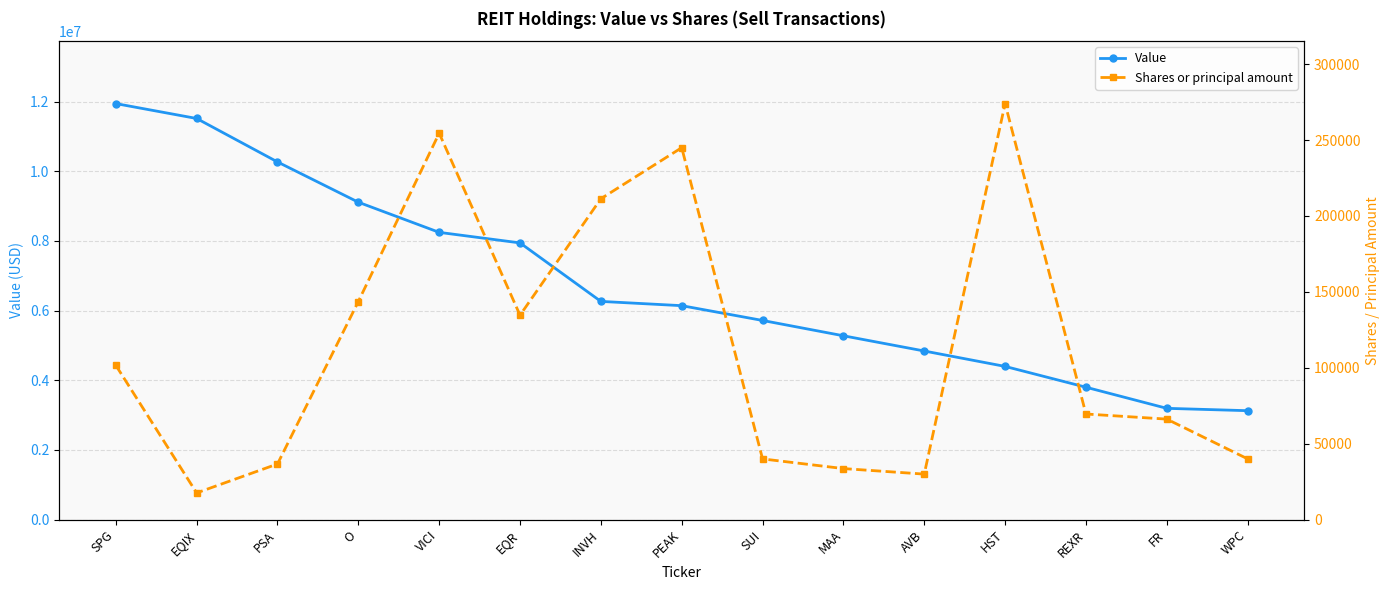

Which series has the widest spread of values?

Value